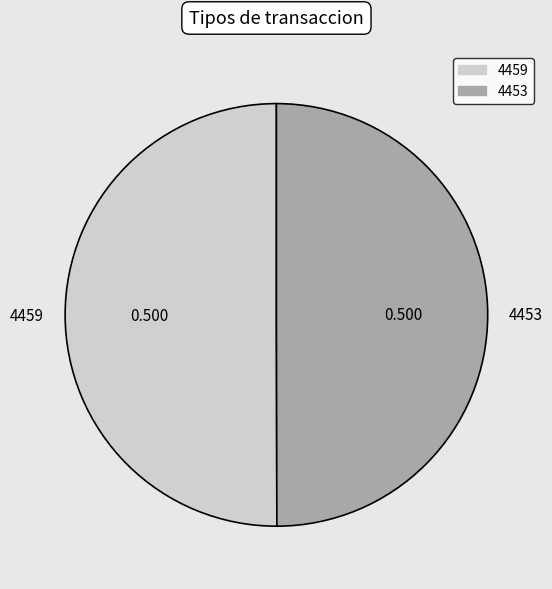

Do 4453 and 4459 together represent more than half of the pie?

Yes